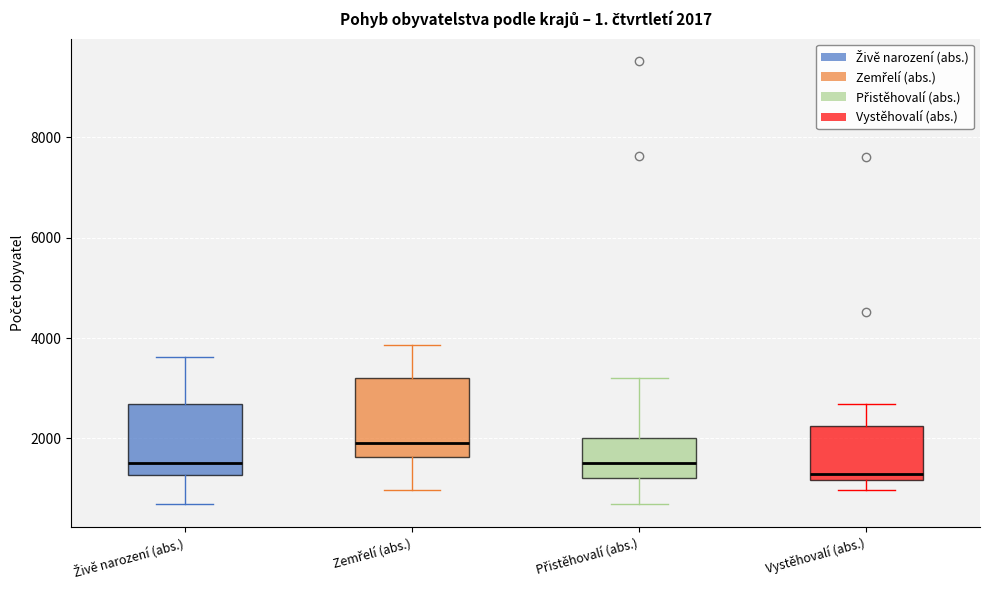

Which box has the highest median line?

Zemřelí (abs.)